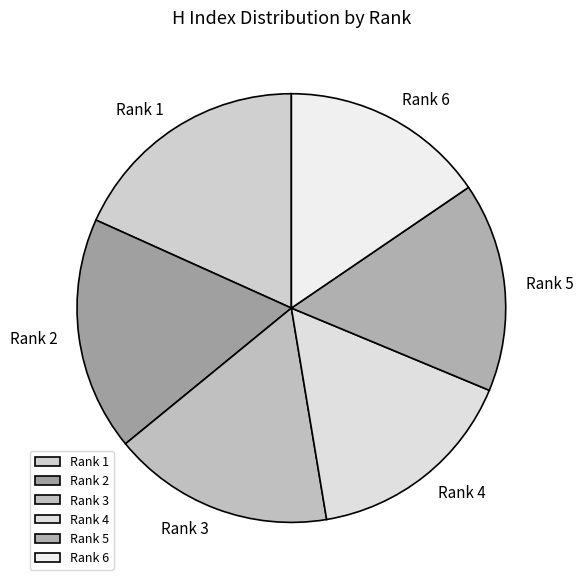

How many segments does this pie chart have?

6